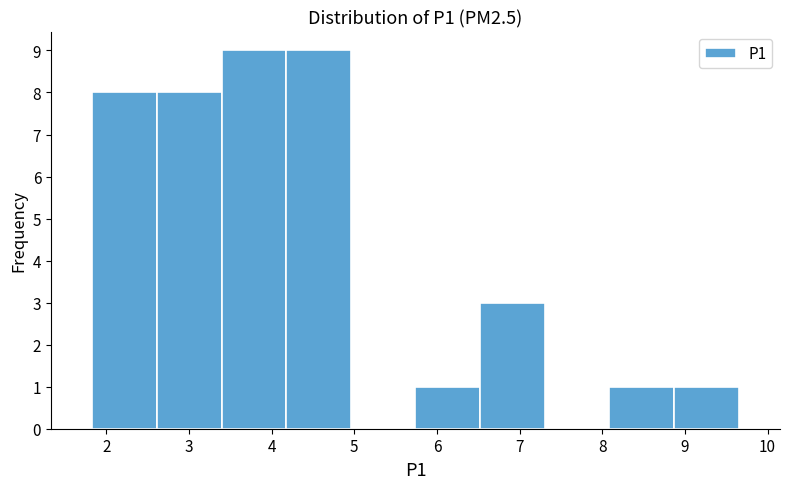

Reading left to right, list every bar in this chart as the range it spans on the x-axis followed by its height. Neither the bar edges nor the heights are printed on the chart, so give them approximately, as read against the axes.

1.8 to 2.6: 8
2.6 to 3.4: 8
3.4 to 4.2: 9
4.2 to 5.0: 9
5.0 to 5.7: 0
5.7 to 6.5: 1
6.5 to 7.3: 3
7.3 to 8.1: 0
8.1 to 8.9: 1
8.9 to 9.7: 1